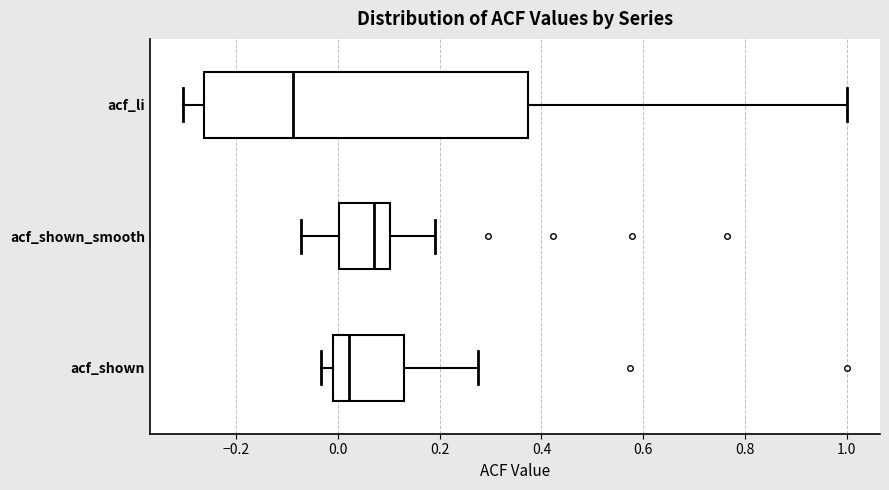

Comparing the boxes themselves (not the whiskers), which one is the widest?

acf_li